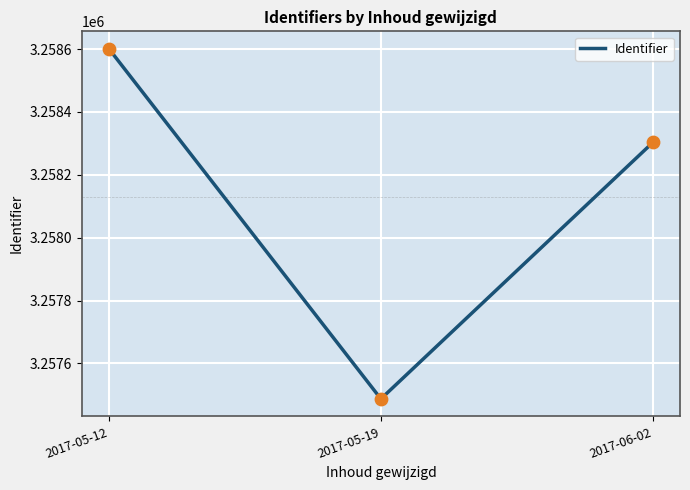

Approximately how many times larger is the value at 2017-06-02 compared to 2017-05-19?

1.0